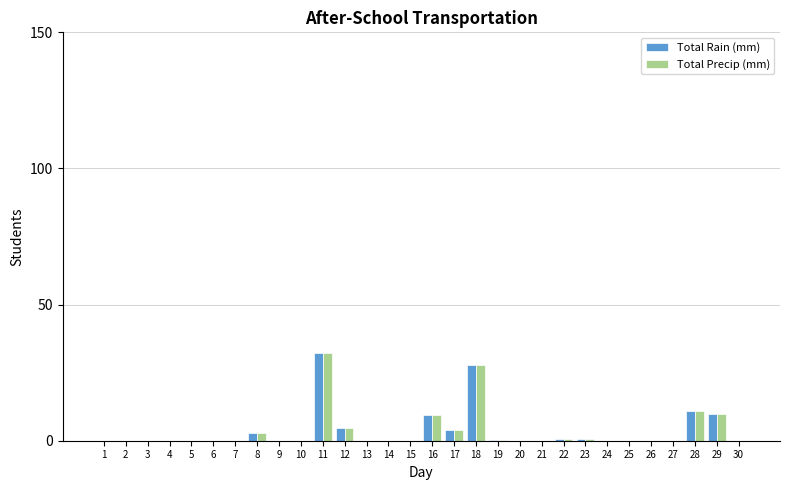

At which category does the chart reach its peak across all series?

11